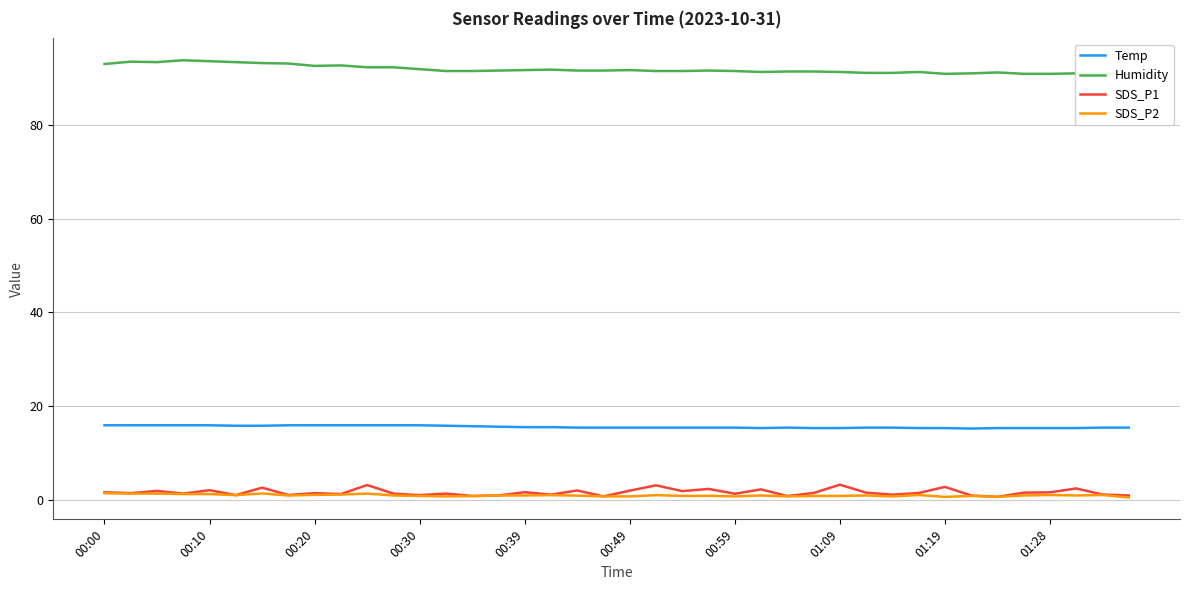

What is the highest value of the Temp series?

15.9